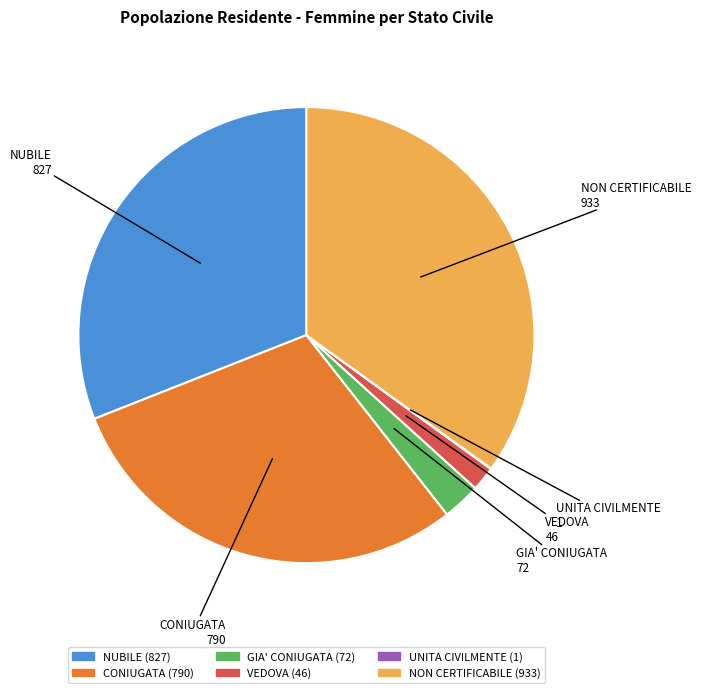

Approximately how many times larger is the value at NON CERTIFICABILE compared to VEDOVA?

20.3